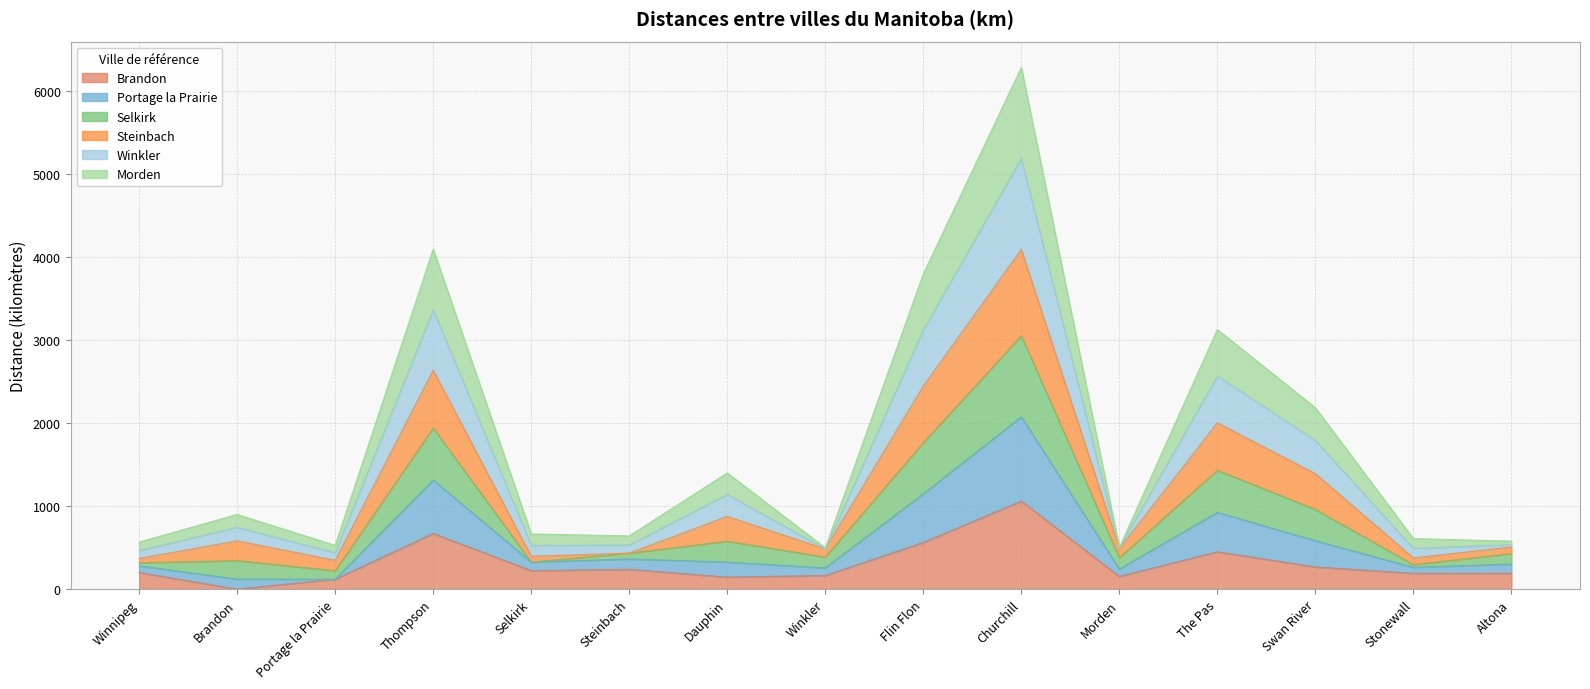

What is the difference between the maximum and second lowest values in the Brandon series?

940